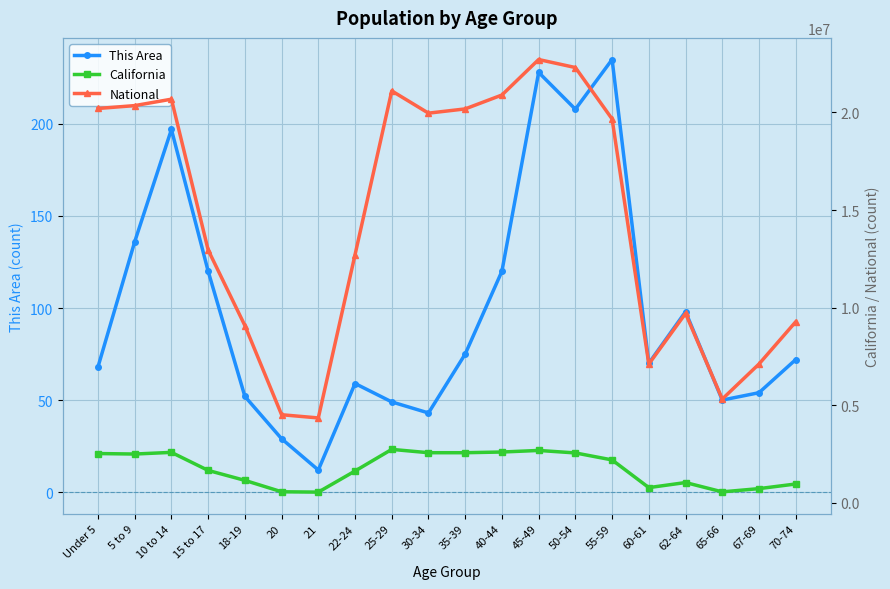

List the labels in order of This Area value, smallest first.

21, 20, 30-34, 25-29, 65-66, 18-19, 67-69, 22-24, Under 5, 60-61, 70-74, 35-39, 62-64, 15 to 17, 40-44, 5 to 9, 10 to 14, 50-54, 45-49, 55-59